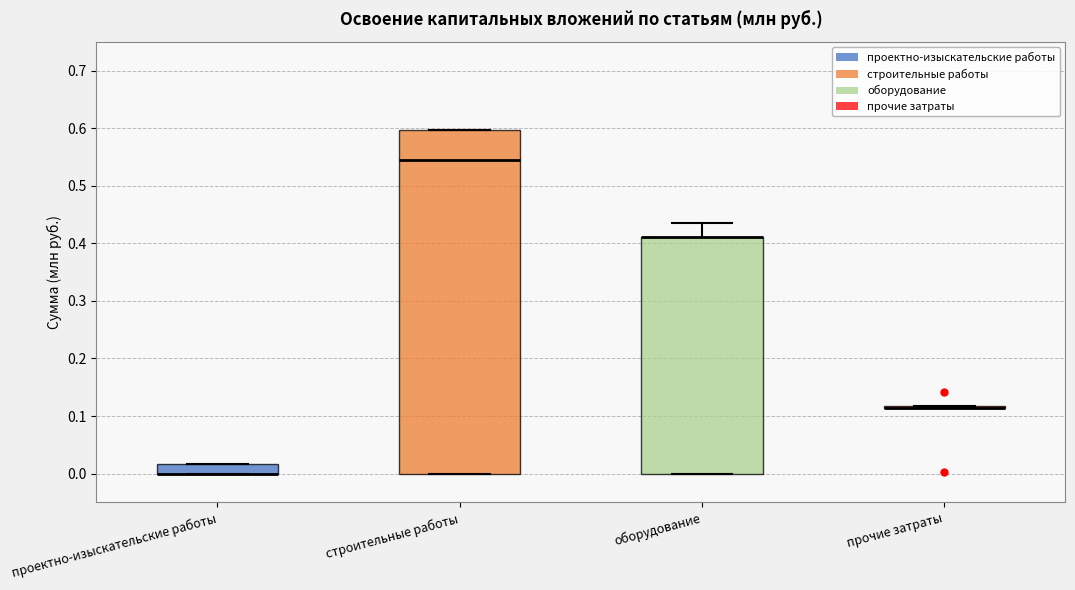

Reading left to right, transcribe this box plot: for each box, give where its median line is, the range the box spans, and where its two whiskers end, as read against the y-axis. The values are not printed on the chart, so give them approximately, as read against the axis.

проектно-изыскательские работы: median 0.00 (drawn on the box's lower edge), box 0.00 to 0.02, whiskers 0.00 to 0.02
строительные работы: median 0.54, box 0.00 to 0.60, whiskers 0.00 to 0.60
оборудование: median 0.41 (drawn on the box's upper edge), box 0.00 to 0.41, whiskers 0.00 to 0.43
прочие затраты: box collapsed to a line at 0.11, whiskers 0.11 to 0.12